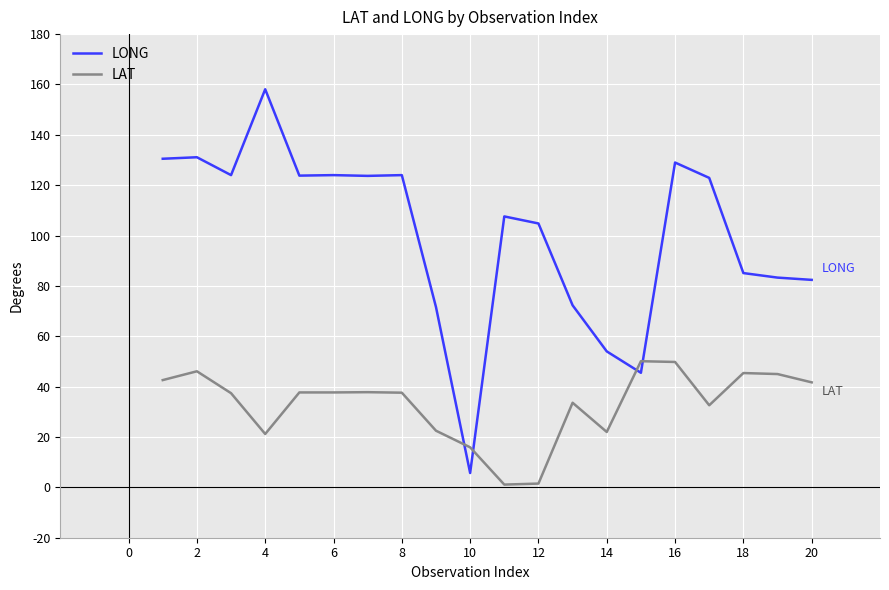

At how many categories does at least one series exceed 32?

19